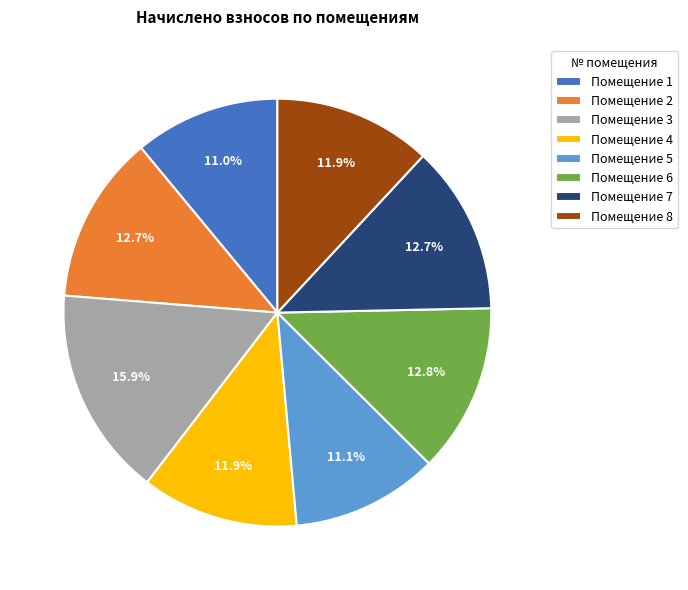

How much of the chart is everything except Помещение 8?

88.1%